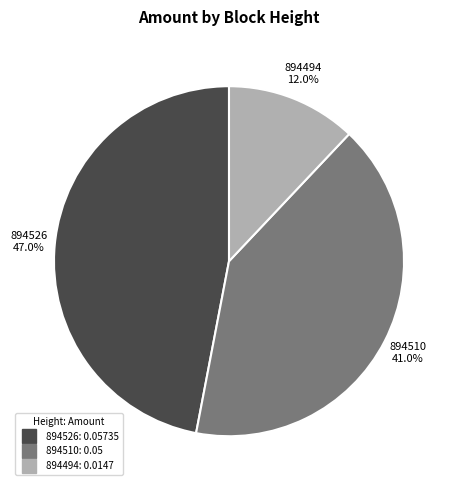

Count the number of slices in the pie.

3